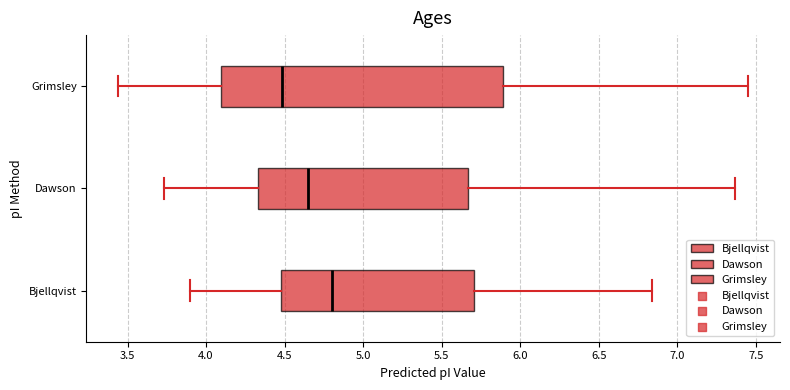

Reading bottom to top, read every box against the x-axis: the position of its median line, the range the box covers, and the ends of its whiskers. The values are not printed on the chart, so give them approximately, as read against the axis.

Bjellqvist: median 4.80, box 4.50 to 5.70, whiskers 3.90 to 6.85
Dawson: median 4.65, box 4.35 to 5.65, whiskers 3.75 to 7.35
Grimsley: median 4.50, box 4.10 to 5.90, whiskers 3.45 to 7.45